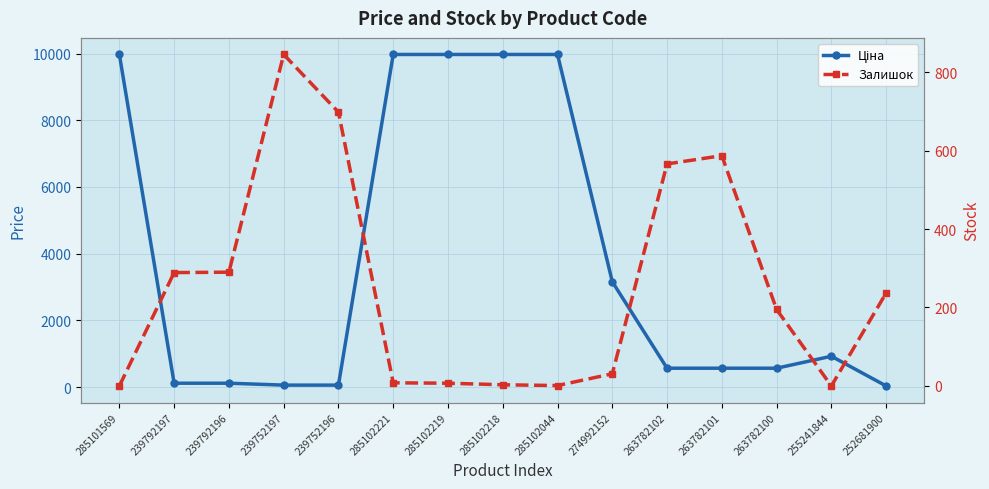

At how many categories does at least one series exceed 967?

6